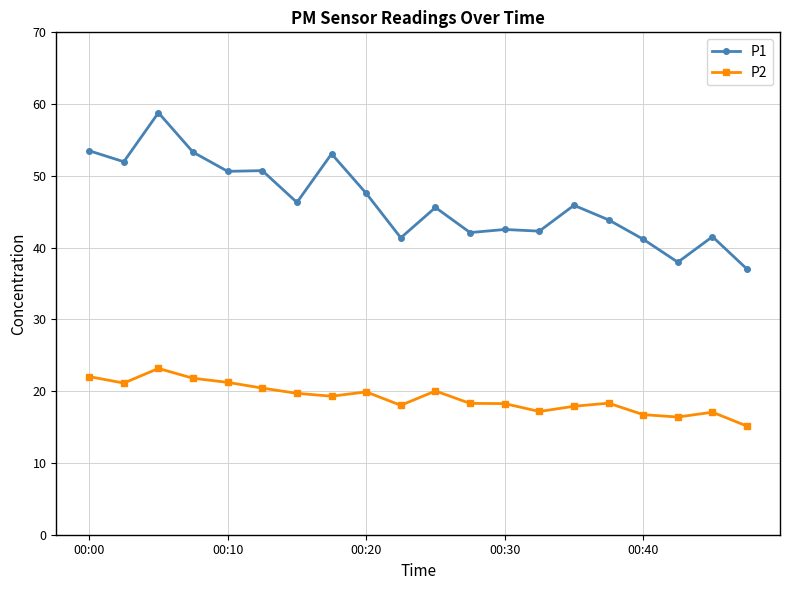

True or false: P2 and P1 intersect in this chart.

False